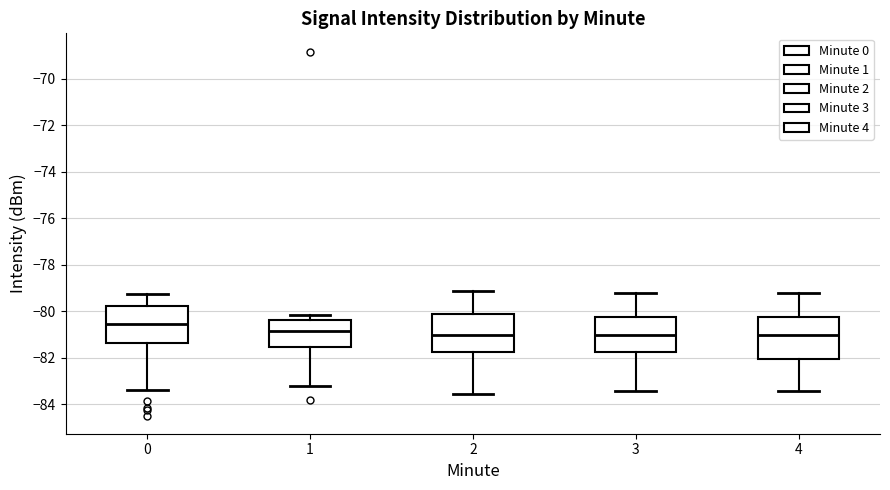

Where does the median line of the box at x = 2 sit on the y-axis? The values are not printed on the chart, so give them approximately, as read against the axis.

-81.0